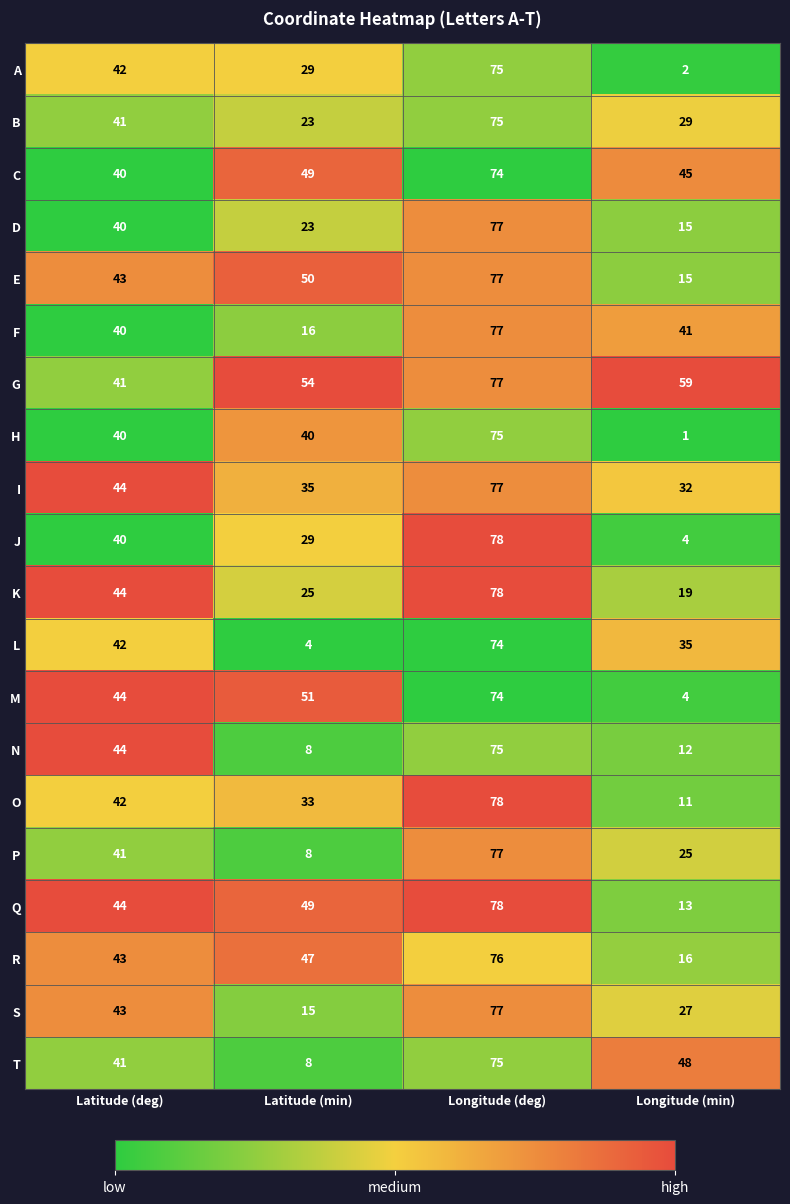

Is it true that Q equals 49 at Latitude (min)?

True